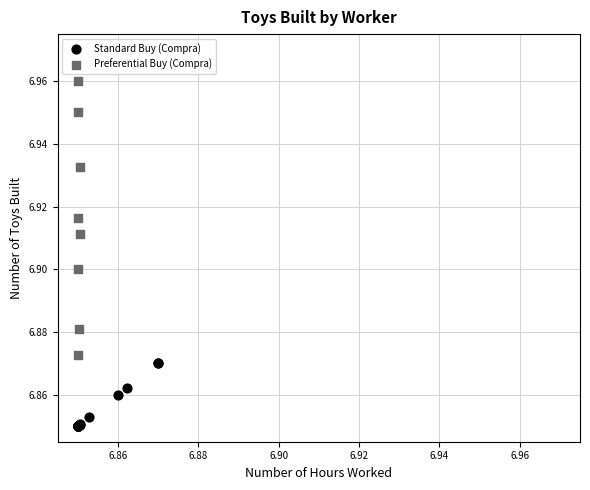

Which series reaches the maximum Y coordinate?

Preferential Buy (Compra)